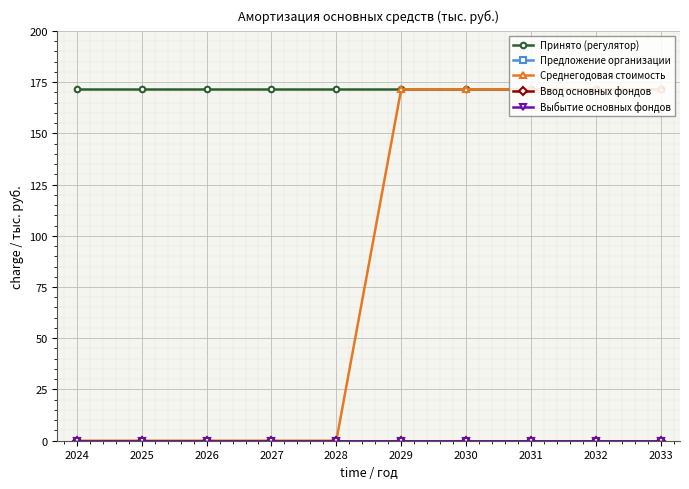

Between 2029 and 2026, which is larger?

2029